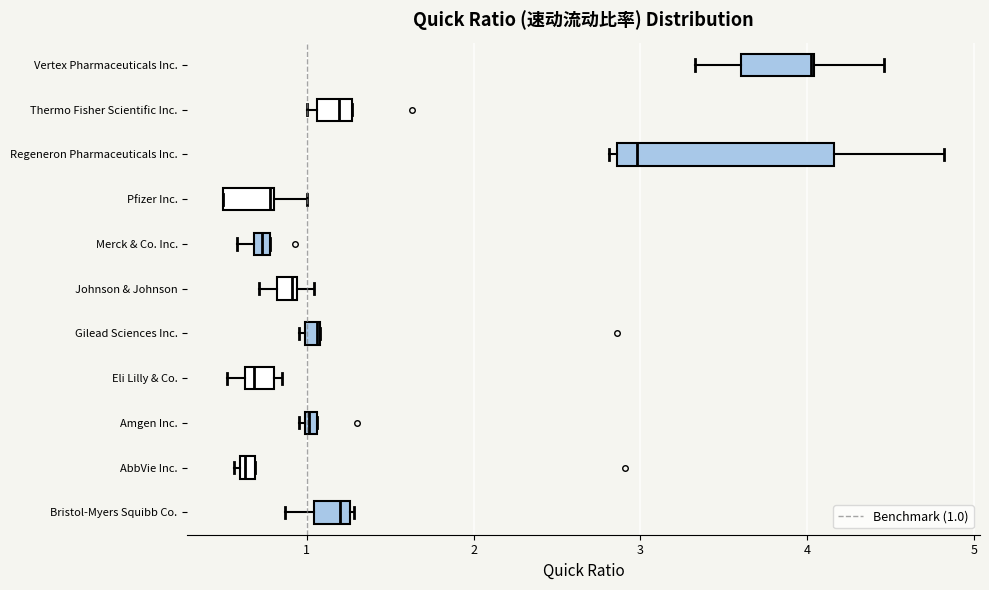

Where is the left edge of the box for Regeneron Pharmaceuticals Inc. on the x-axis? The values are not printed on the chart, so give them approximately, as read against the axis.

2.9